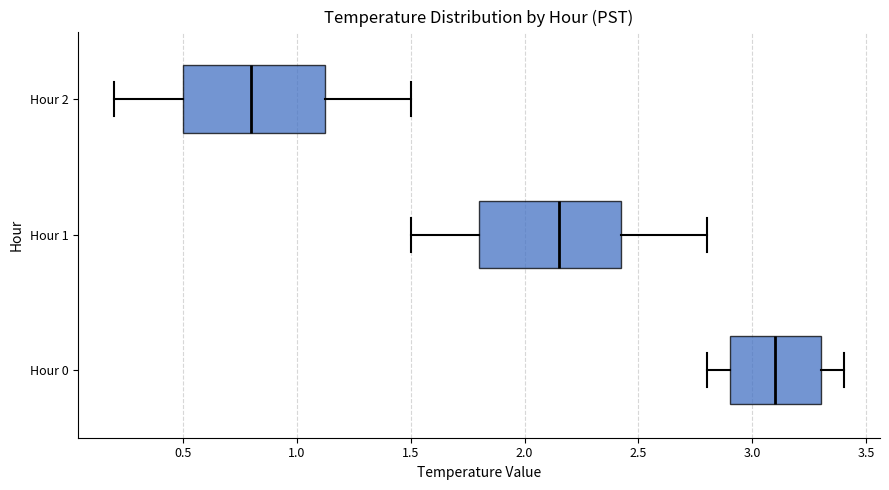

Which box has the furthest to the right median line?

Hour 0